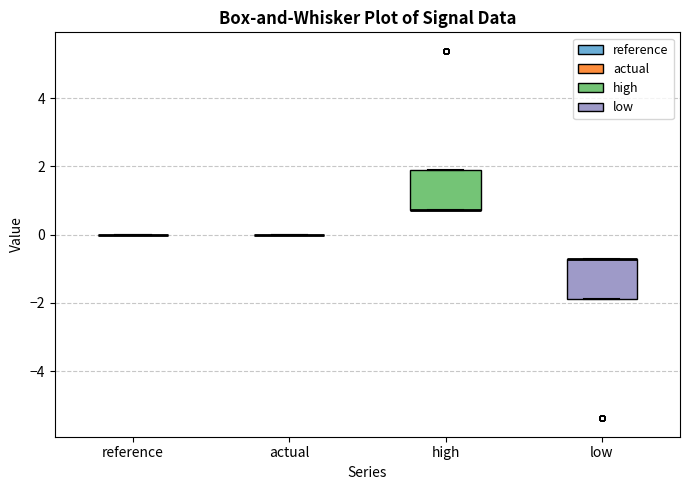

Reading left to right, transcribe this box plot: for each box, give where its median line is, the range the box spans, and where its two whiskers end, as read against the y-axis. The values are not printed on the chart, so give them approximately, as read against the axis.

reference: box collapsed to a line at 0.0, whiskers 0.0 to 0.0
actual: box collapsed to a line at 0.0, whiskers 0.0 to 0.0
high: median 0.8 (drawn on the box's lower edge), box 0.8 to 1.8, whiskers 0.8 to 1.8
low: median -0.8 (drawn on the box's upper edge), box -1.8 to -0.8, whiskers -1.8 to -0.8